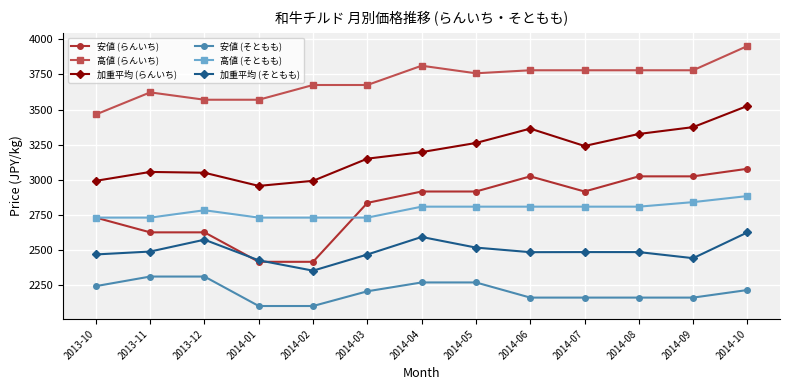

Is this an area chart (filled region under the line)?

No